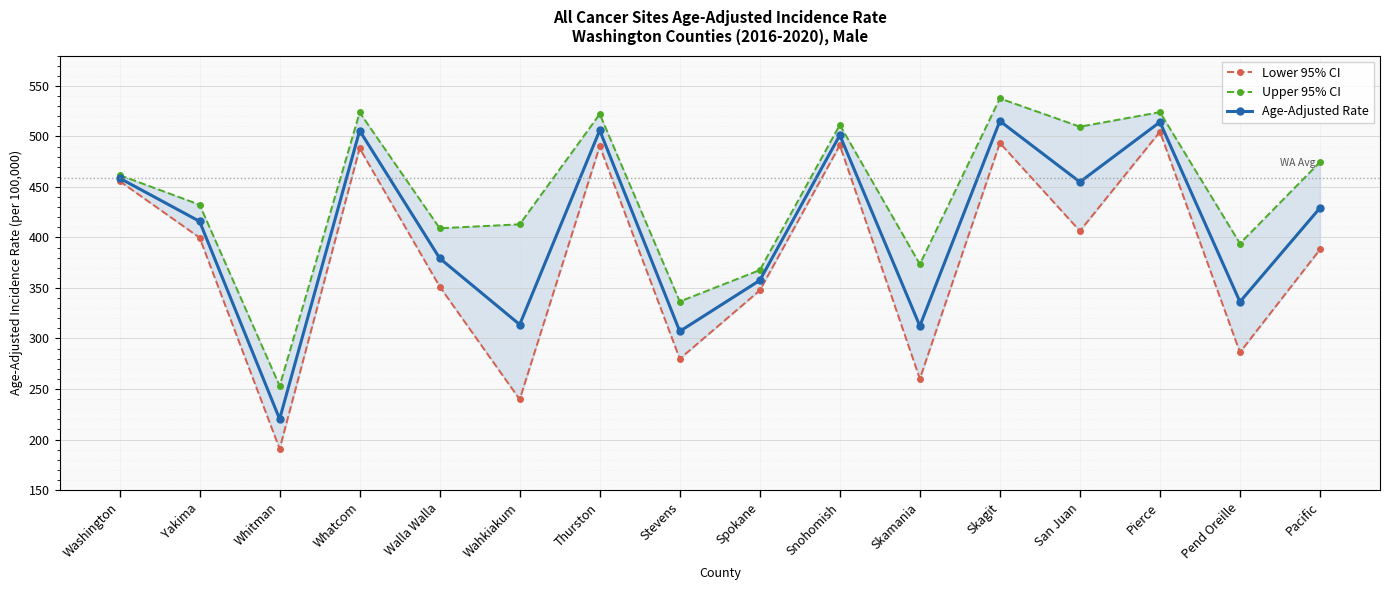

What is the label of the 9th point from the right?

Stevens